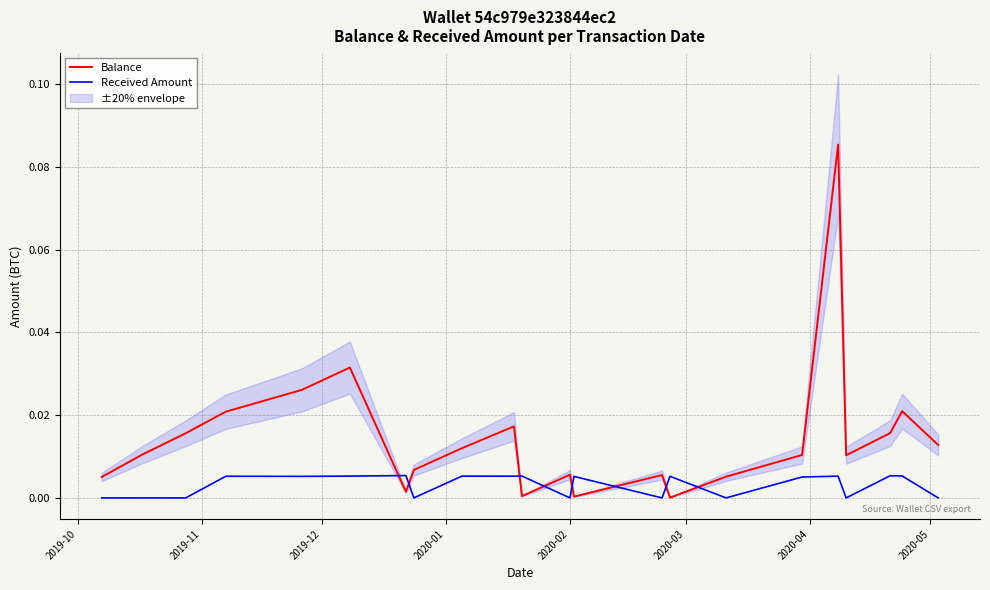

After their last crossing, which series has the higher values: Received Amount or Balance?

Balance